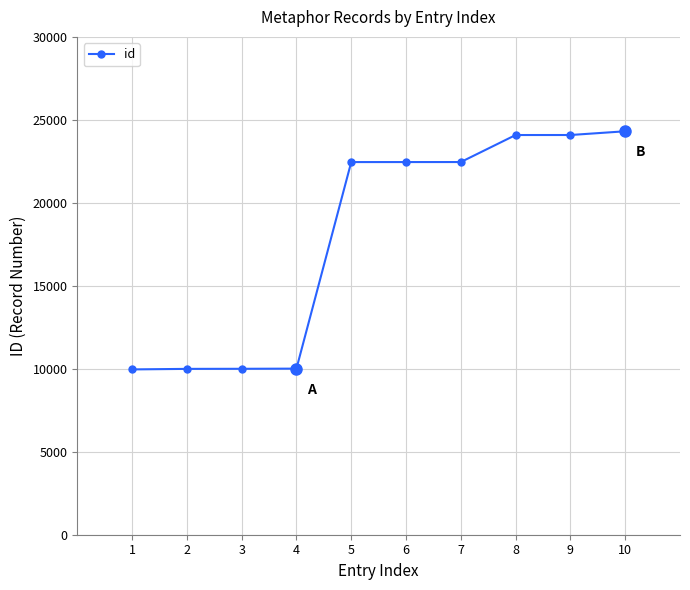

Approximately how many times larger is the value at 5 compared to 7?

1.0